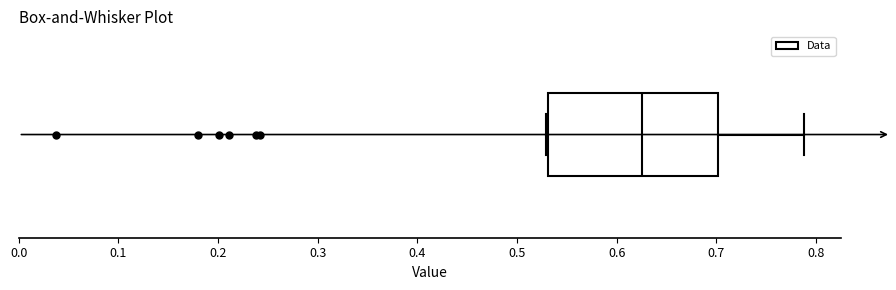

Transcribe this box plot: give where the median line is, the range the box spans, and where the two whiskers end, as read against the x-axis. The values are not printed on the chart, so give them approximately, as read against the axis.

median 0.63, box 0.53 to 0.70, whiskers 0.53 to 0.79